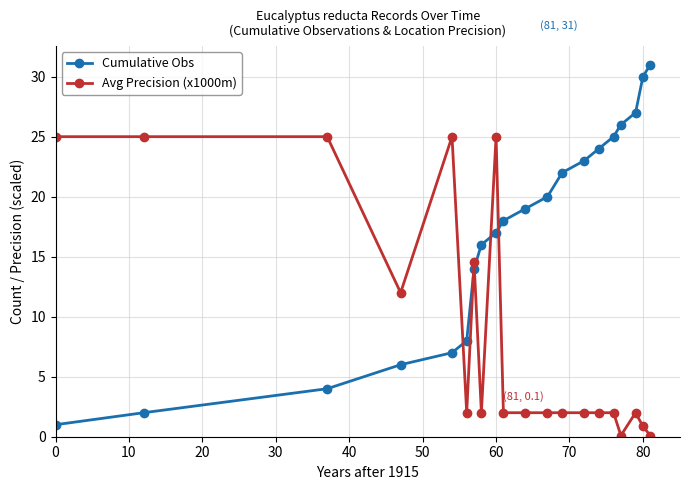

Which series has the largest total across all categories?

Cumulative Obs